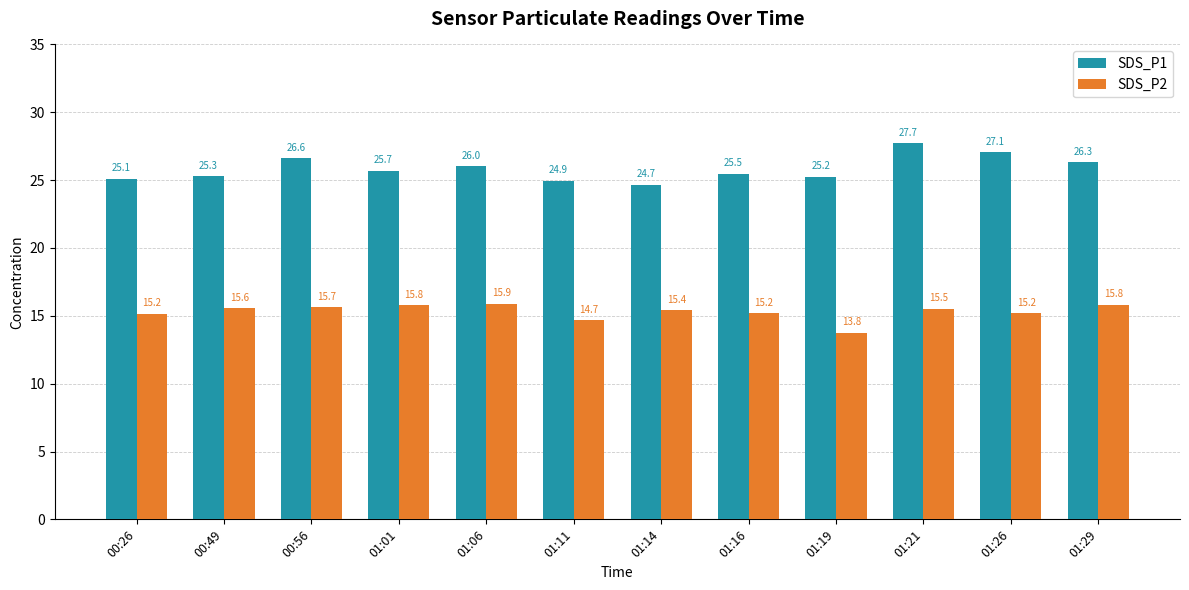

Rank the series at 00:56 from highest to lowest value.

SDS_P1, SDS_P2